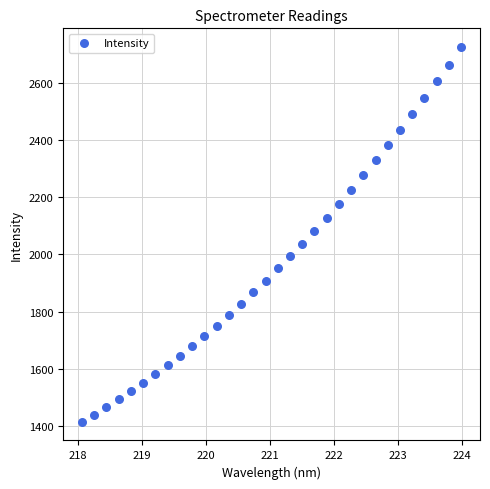

What is the range of Y values (max minus min)?

1311.2